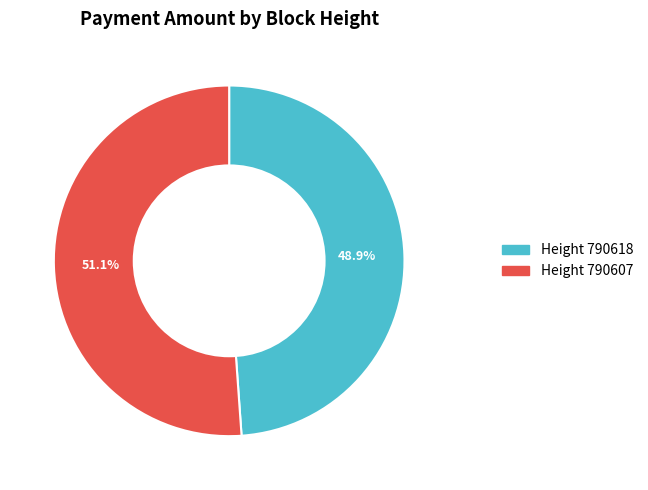

How many slices are in this pie chart?

2